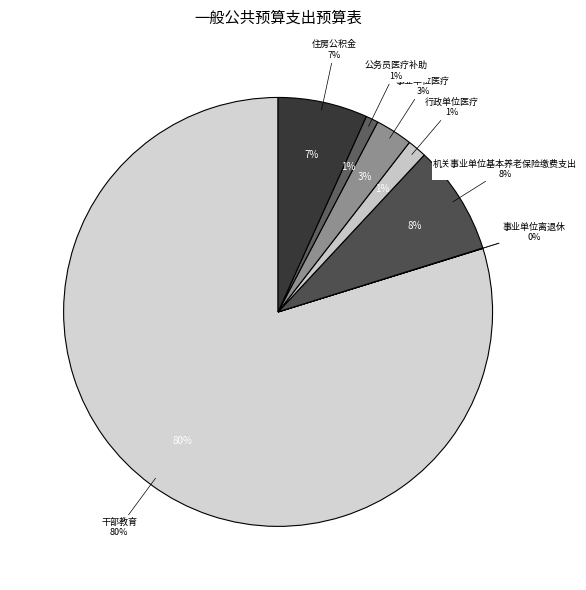

To the nearest percent, what is the difference between the 行政单位离退休 and 住房公积金 slice percentages?

7%